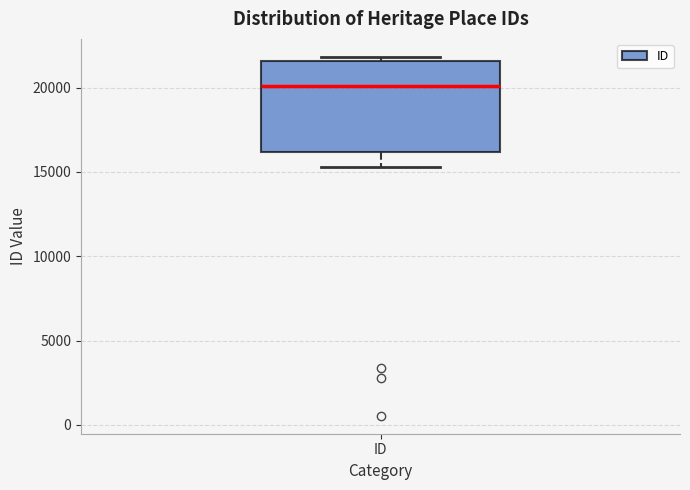

Where does the median line of the box for ID sit on the y-axis? The values are not printed on the chart, so give them approximately, as read against the axis.

20000